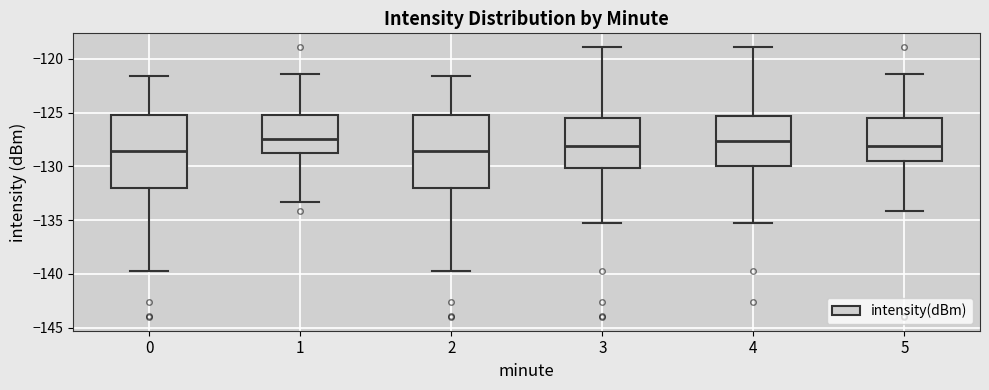

Reading left to right, transcribe this box plot: for each box, give where its median line is, the range the box spans, and where its two whiskers end, as read against the y-axis. The values are not printed on the chart, so give them approximately, as read against the axis.

0: median -128.5, box -132.0 to -125.0, whiskers -139.5 to -121.5
1: median -127.5, box -129.0 to -125.0, whiskers -133.5 to -121.5
2: median -128.5, box -132.0 to -125.0, whiskers -139.5 to -121.5
3: median -128.0, box -130.0 to -125.5, whiskers -135.0 to -119.0
4: median -127.5, box -130.0 to -125.5, whiskers -135.0 to -119.0
5: median -128.0, box -129.5 to -125.5, whiskers -134.0 to -121.5